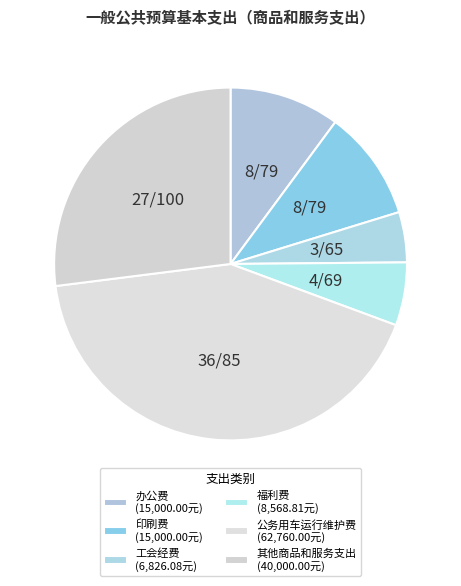

Combined, what portion of the pie is 公务用车运行维护费 and 工会经费?

47.0%